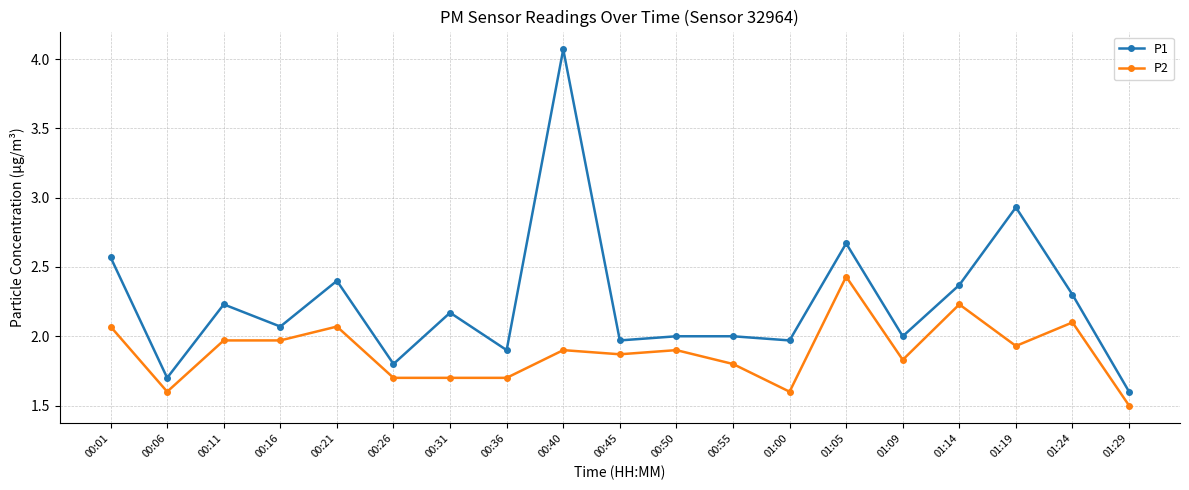

Which label corresponds to the largest value in the chart?

00:40